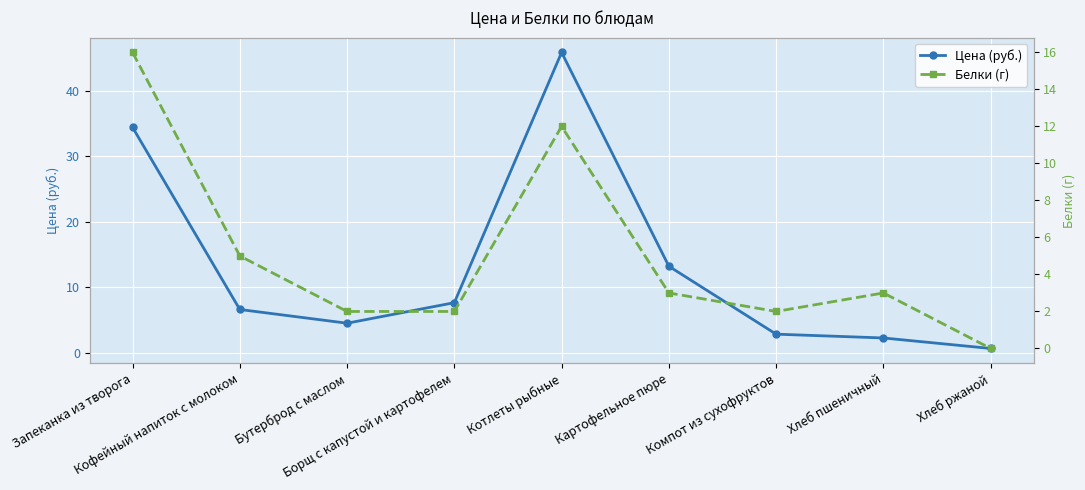

Reading left to right, transcribe all the data shown in this chart.

Цена (руб.): 34.4	6.6	4.5	7.7	45.8	13.2	2.9	2.3	0.7
Белки (г): 16.0	5.0	2.0	2.0	12.0	3.0	2.0	3.0	0.0